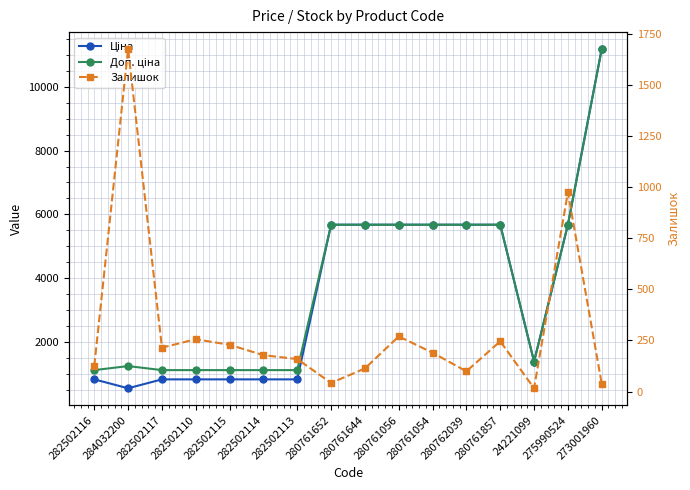

What are all the series names shown in the legend?

Ціна, Доп. ціна, Залишок